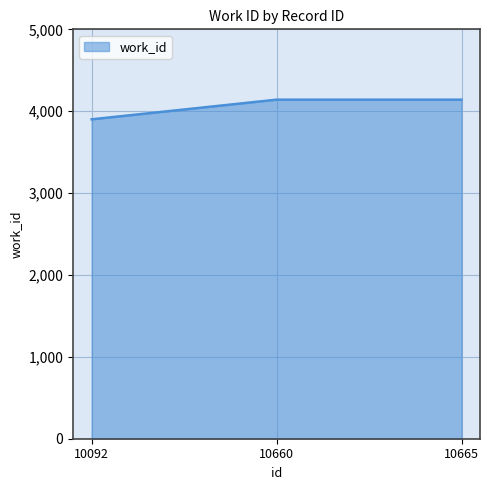

What is the change in value from 10092 to 10665?

+240